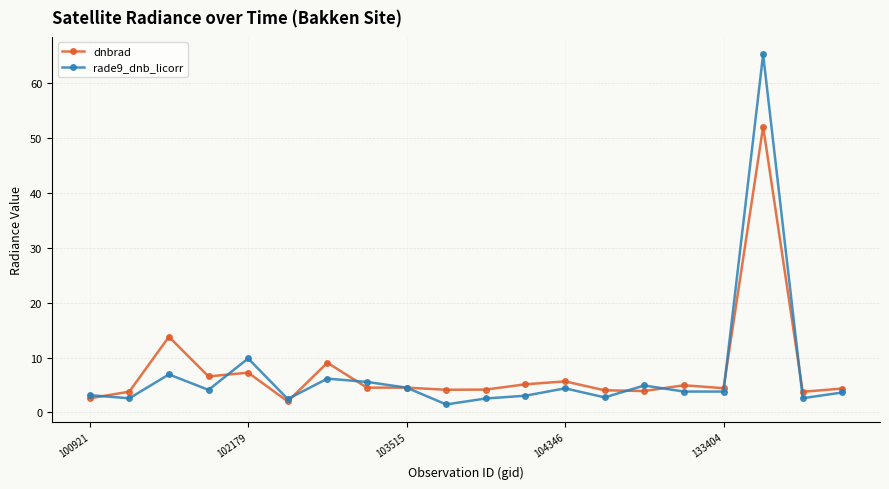

Which series has the largest range (max minus min)?

rade9_dnb_licorr